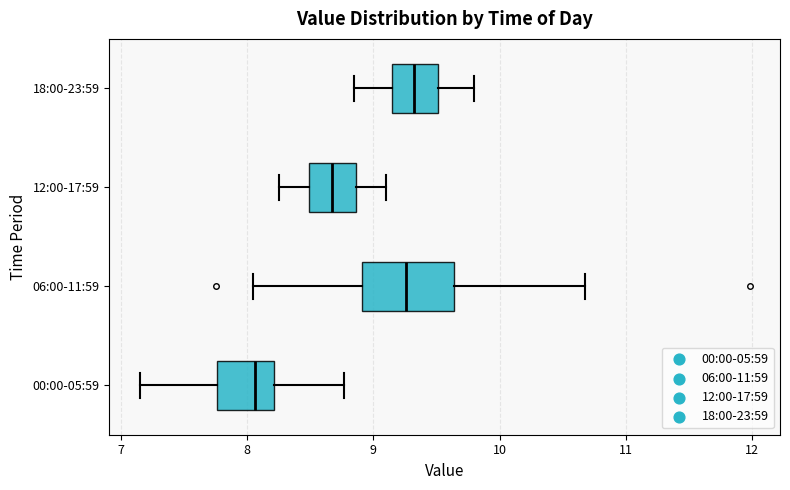

Comparing the boxes themselves (not the whiskers), which one is the widest?

06:00-11:59